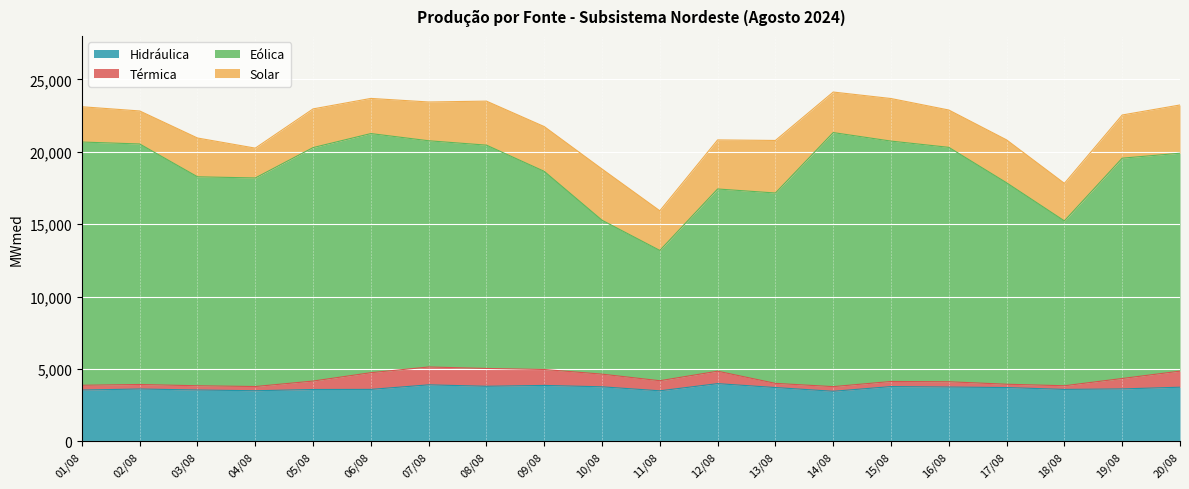

At which label is Eólica closest to 13271?

13/08